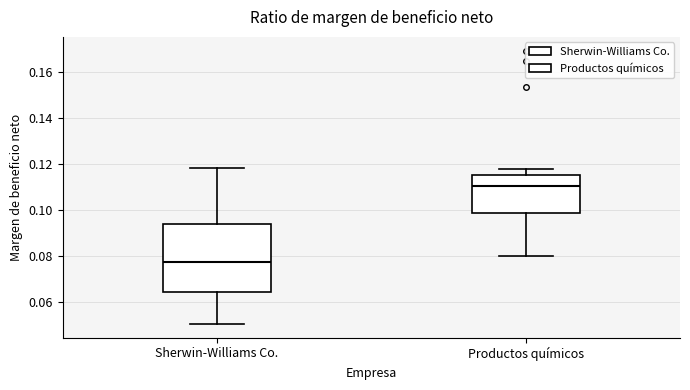

Where is the lower edge of the box for Productos químicos on the y-axis? The values are not printed on the chart, so give them approximately, as read against the axis.

0.098